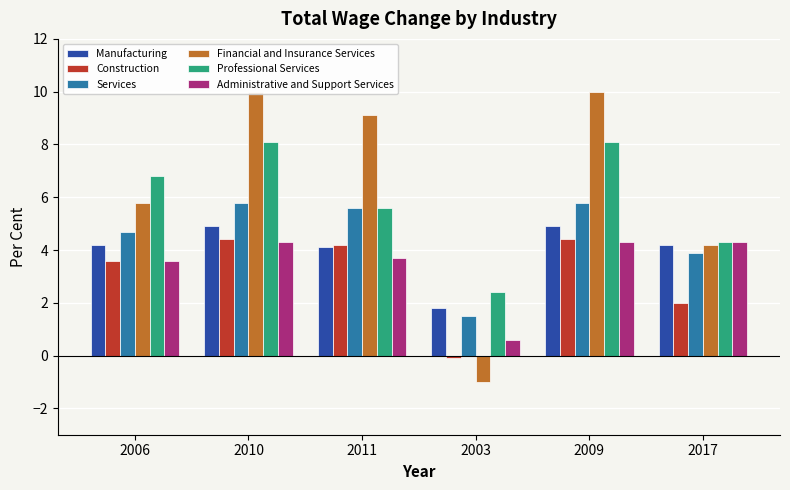

The value of Services at 2003 is 1.5. True or false?

True